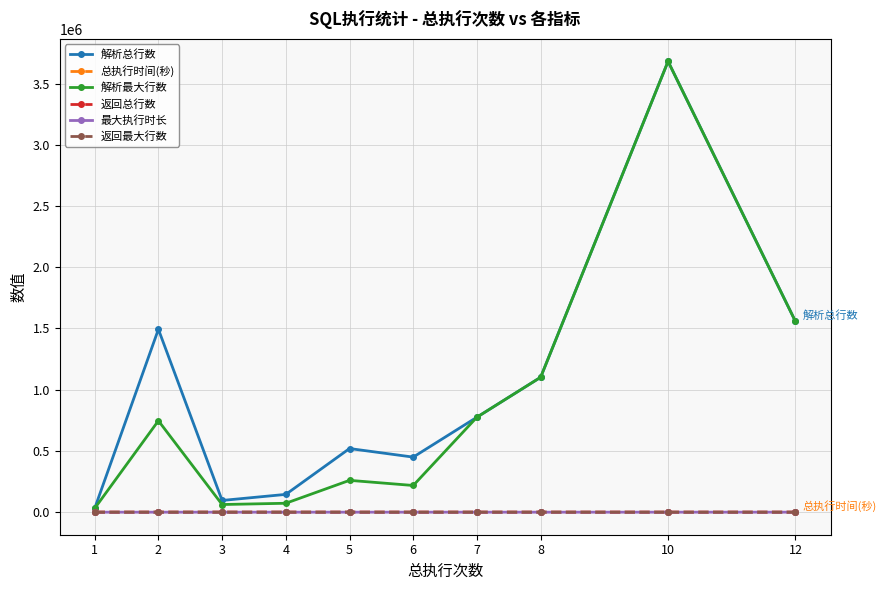

Between 6 and 7, which series saw the biggest shift?

解析最大行数